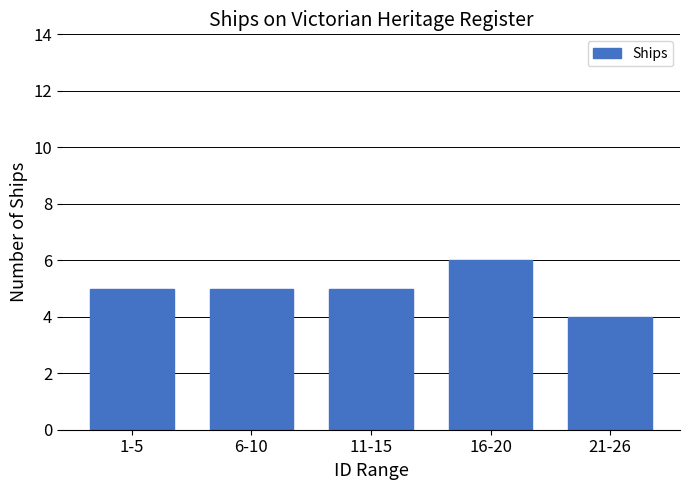

Reading right to left, extract all data points from this chart.

4	6	5	5	5